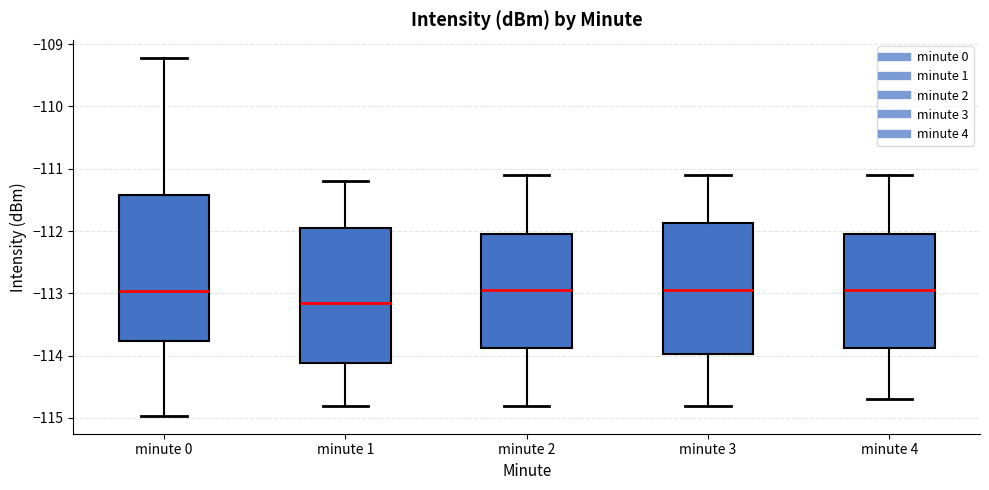

Which box is the tallest, from its lower edge to its upper edge?

minute 0